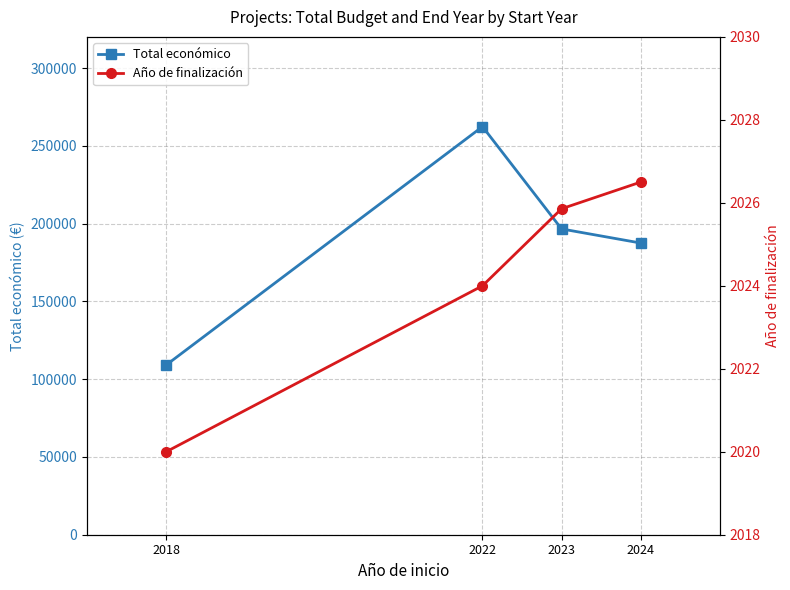

Rank the series by their maximum value, from lowest to highest.

Año de finalización, Total económico